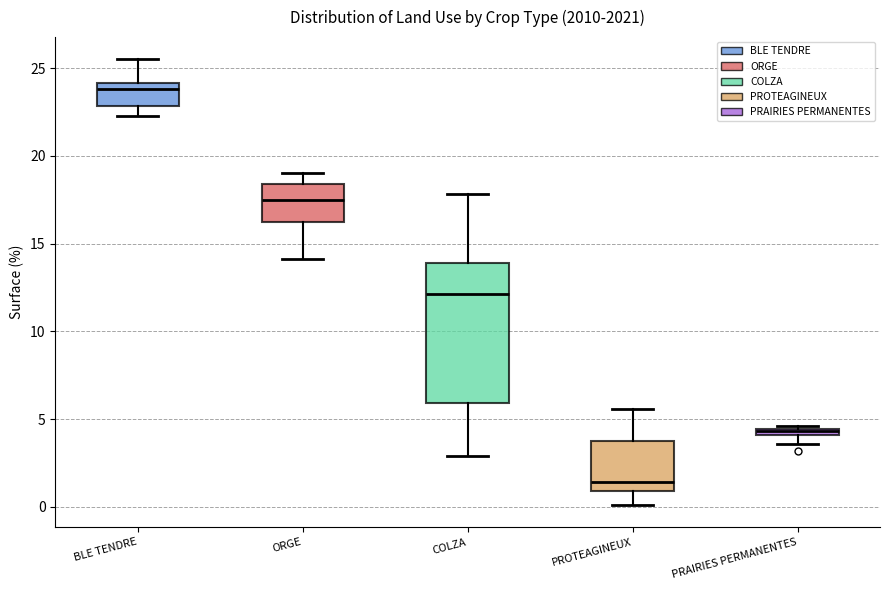

Where does the lower whisker of the box for BLE TENDRE end on the y-axis? The values are not printed on the chart, so give them approximately, as read against the axis.

22.5